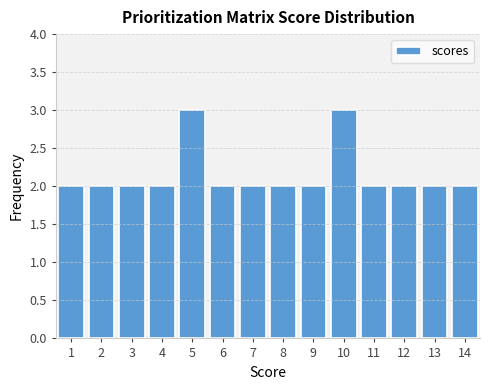

Reading left to right, what are all the values shown in this chart?

2	2	2	2	3	2	2	2	2	3	2	2	2	2